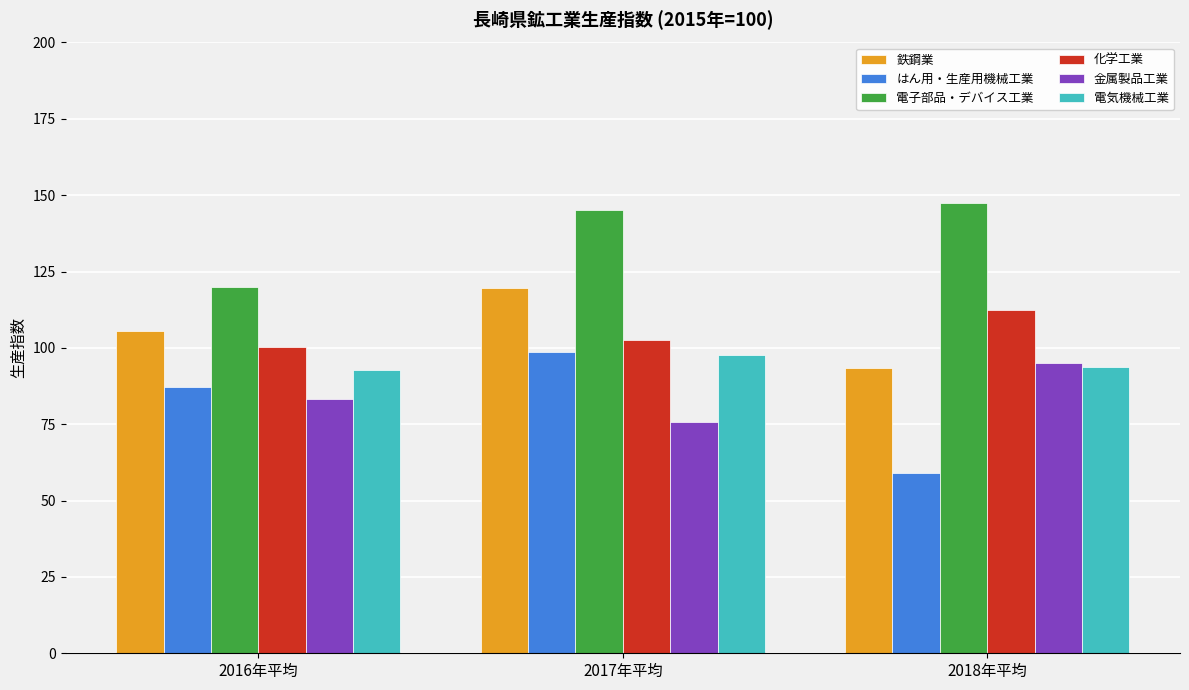

How many series are shown in this chart?

6